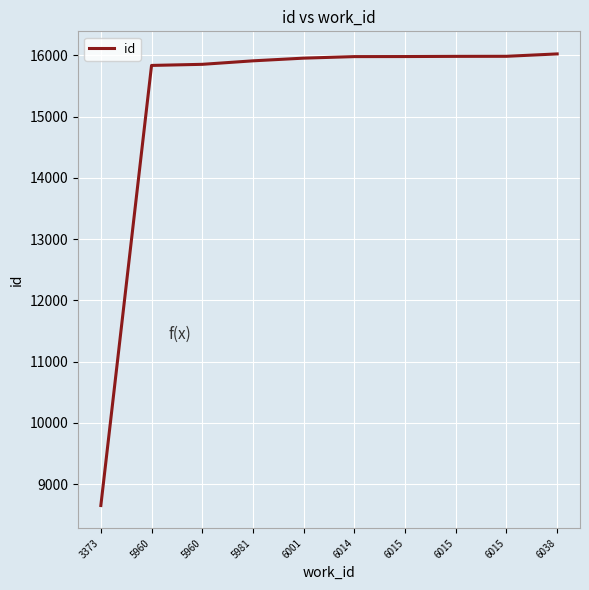

At which category does the chart reach its peak across all series?

6038